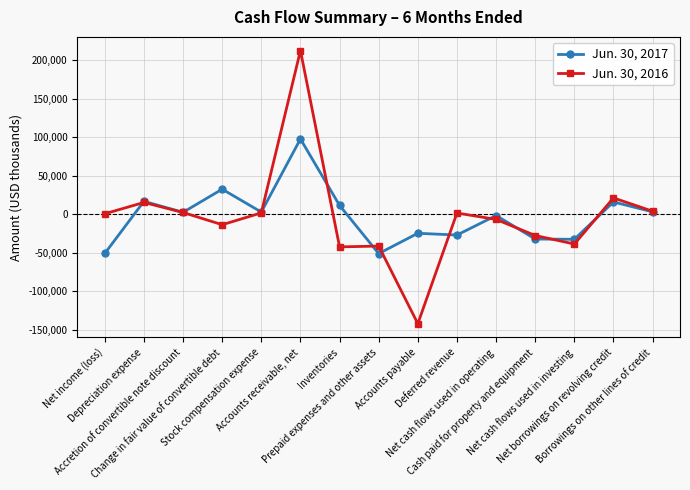

How many values in the Jun. 30, 2017 series are below 2685?

7